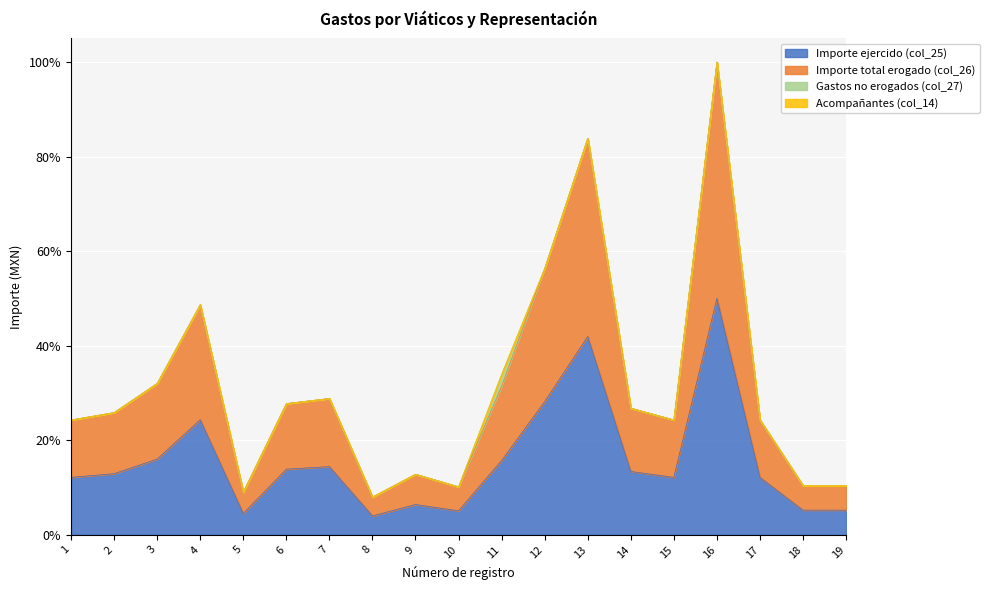

Which has a higher value, 12 or 7?

12